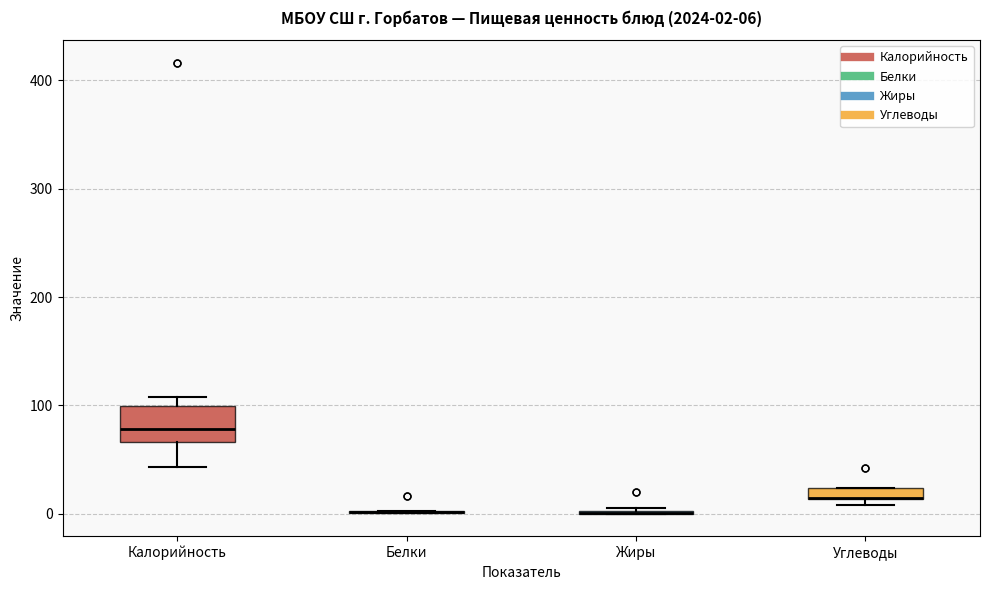

Comparing the boxes themselves (not the whiskers), which one is the tallest?

Калорийность